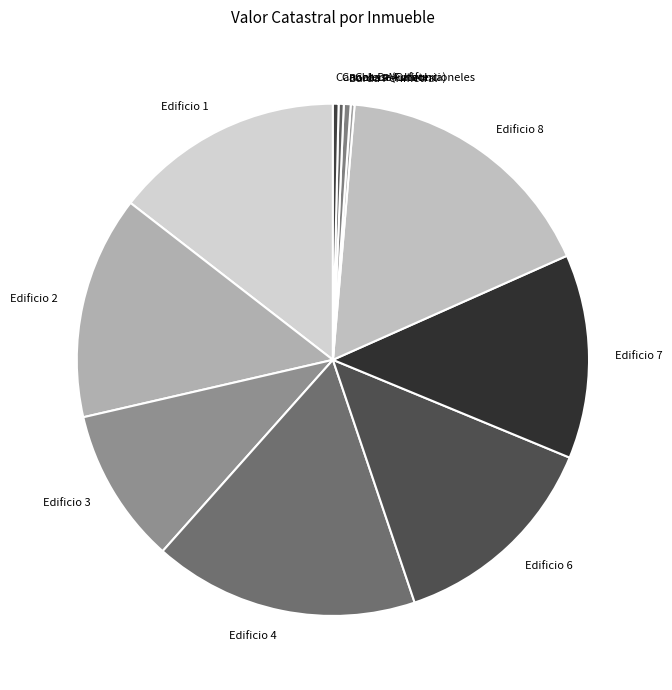

Is Edificio 6 the majority of the pie?

No